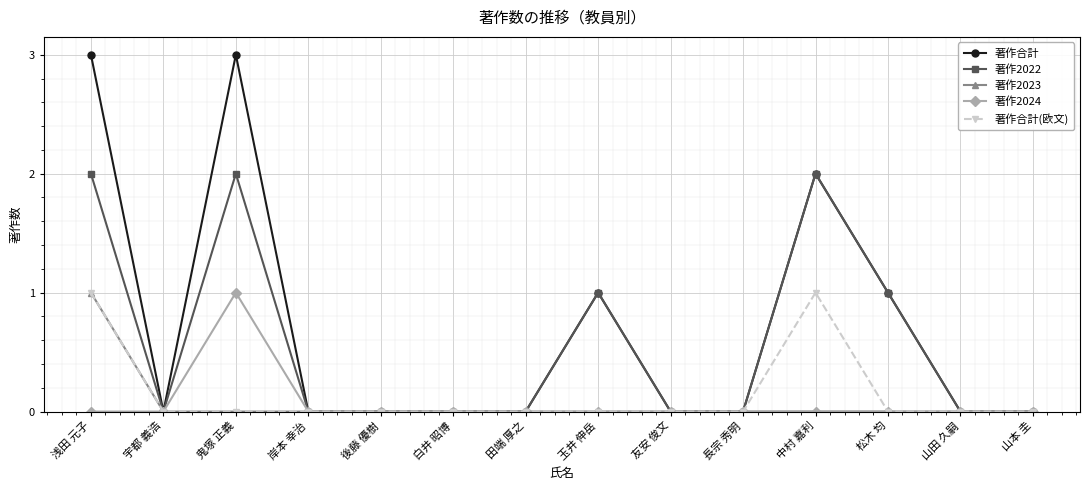

The value of 著作合計(欧文) at 友安 俊文 is 0. True or false?

True